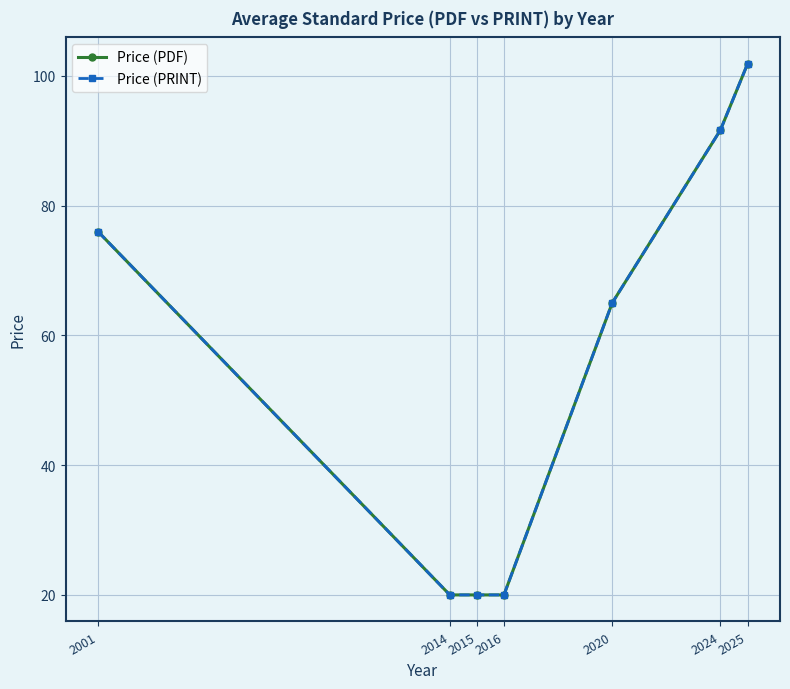

What are all the series names shown in the legend?

Price (PDF), Price (PRINT)